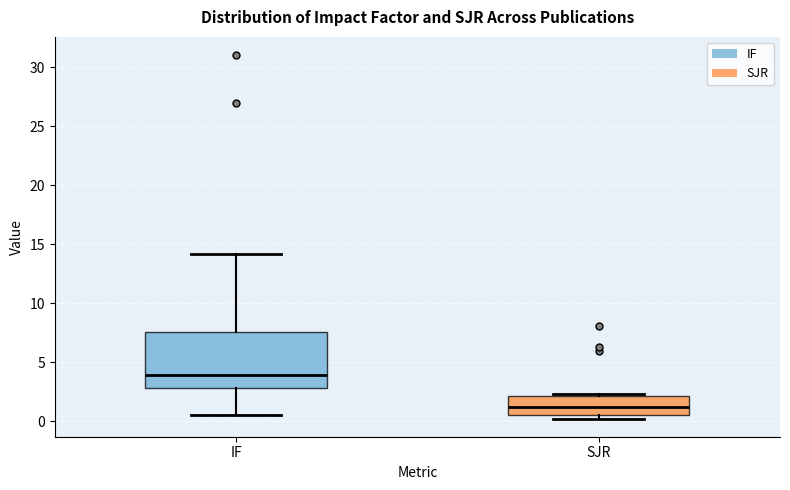

Which box's median line is the highest?

IF